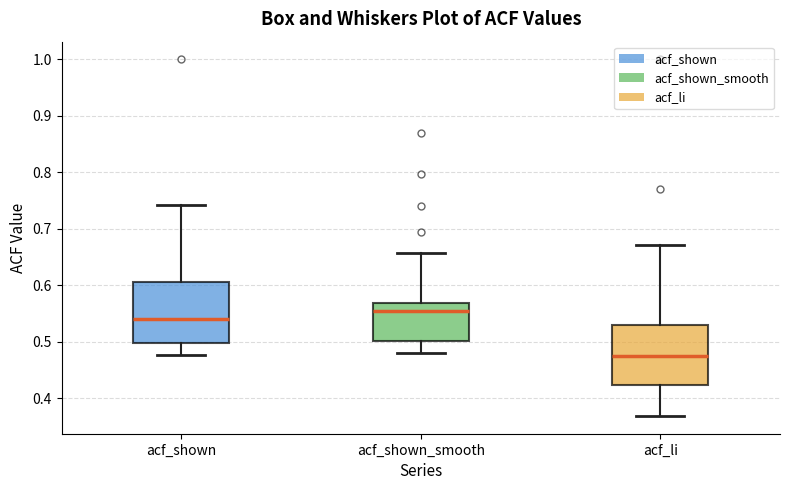

Reading left to right, read every box against the y-axis: the position of its median line, the range the box covers, and the ends of its whiskers. The values are not printed on the chart, so give them approximately, as read against the axis.

acf_shown: median 0.54, box 0.50 to 0.61, whiskers 0.48 to 0.74
acf_shown_smooth: median 0.55, box 0.50 to 0.57, whiskers 0.48 to 0.66
acf_li: median 0.48, box 0.42 to 0.53, whiskers 0.37 to 0.67